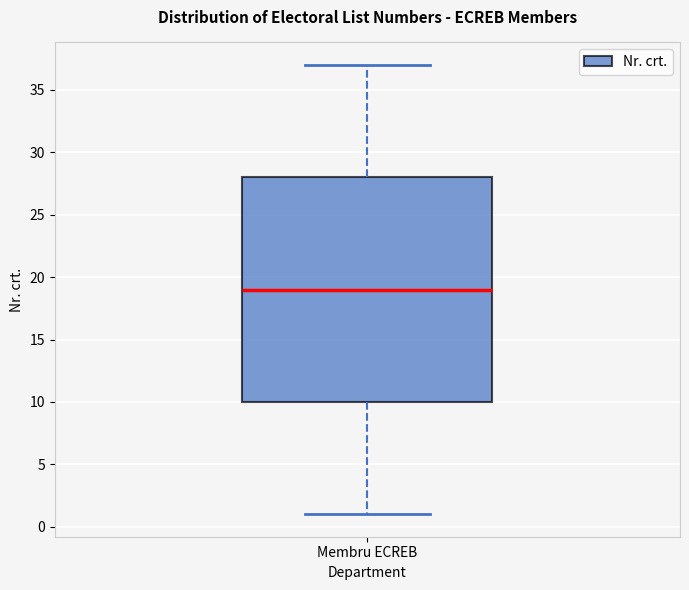

Transcribe this box plot: give where the median line is, the range the box spans, and where the two whiskers end, as read against the y-axis. The values are not printed on the chart, so give them approximately, as read against the axis.

median 19, box 10 to 28, whiskers 1 to 37